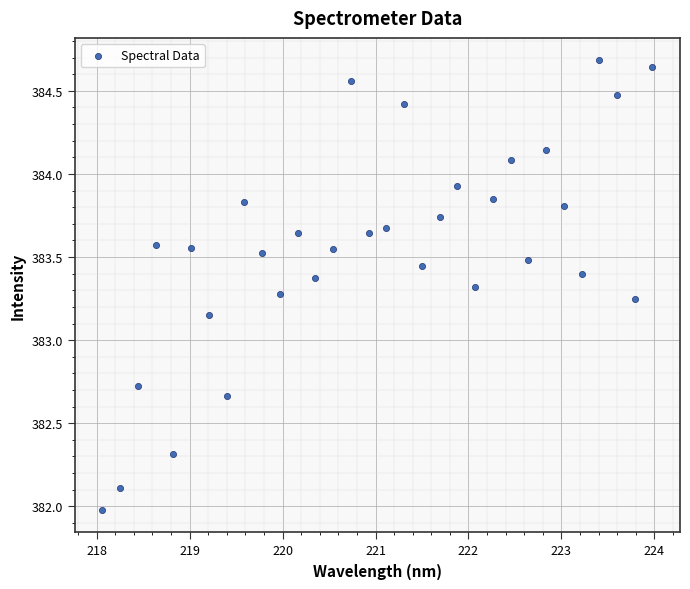

What is the range of Y values (max minus min)?

2.7